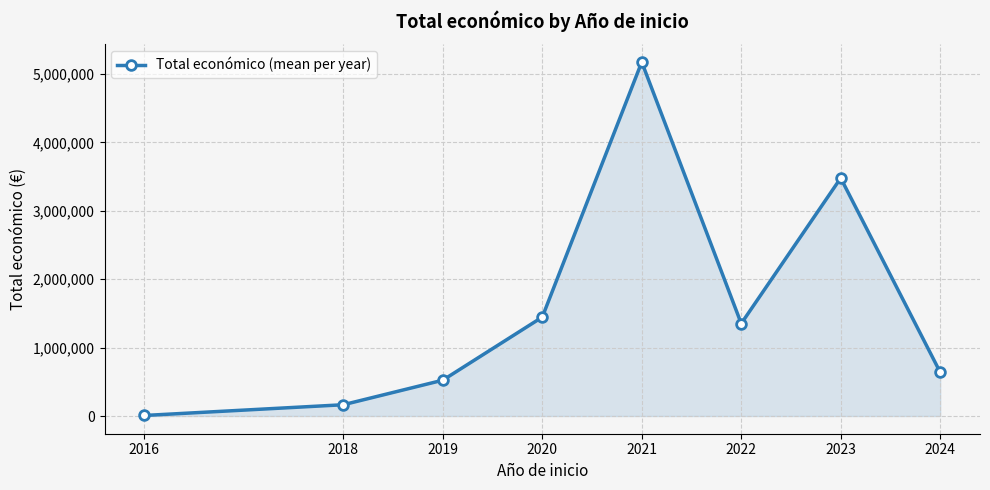

What value does the data have at 2022?

1351522.7